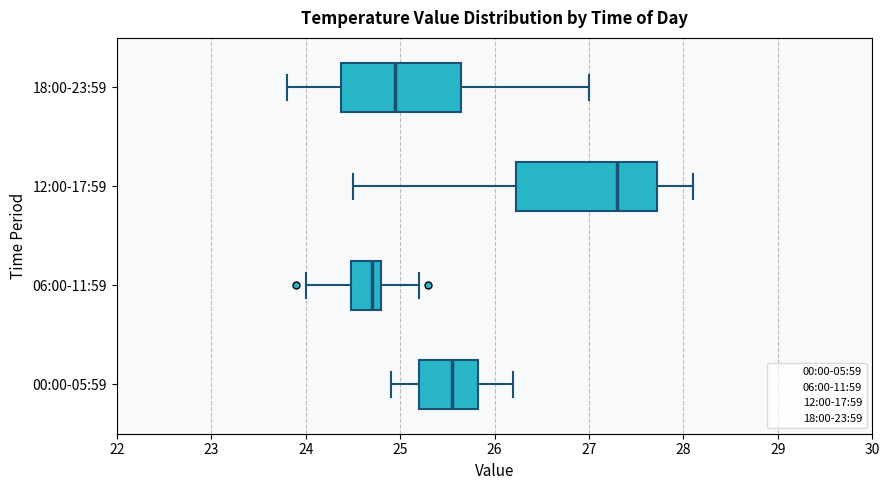

Which box has the furthest to the right median line?

12:00-17:59